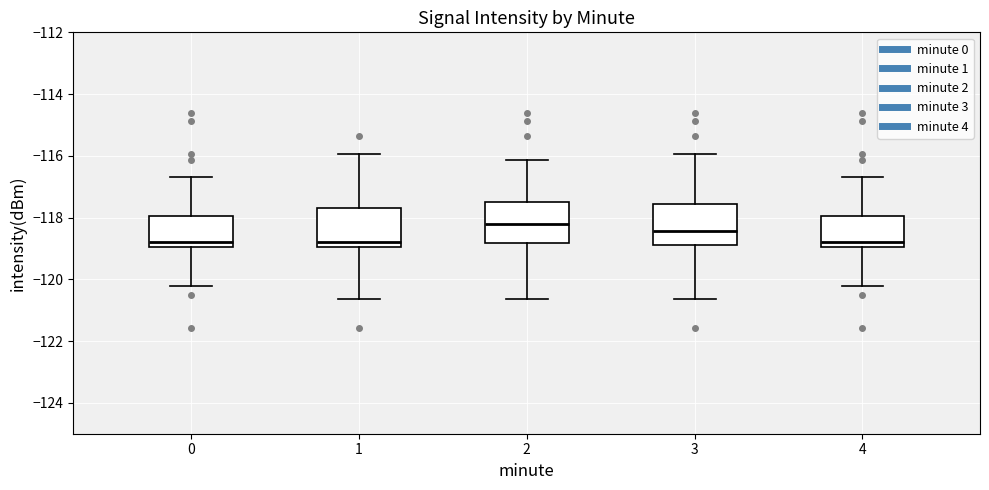

Where does the median line of the box at x = 1 sit on the y-axis? The values are not printed on the chart, so give them approximately, as read against the axis.

-118.8